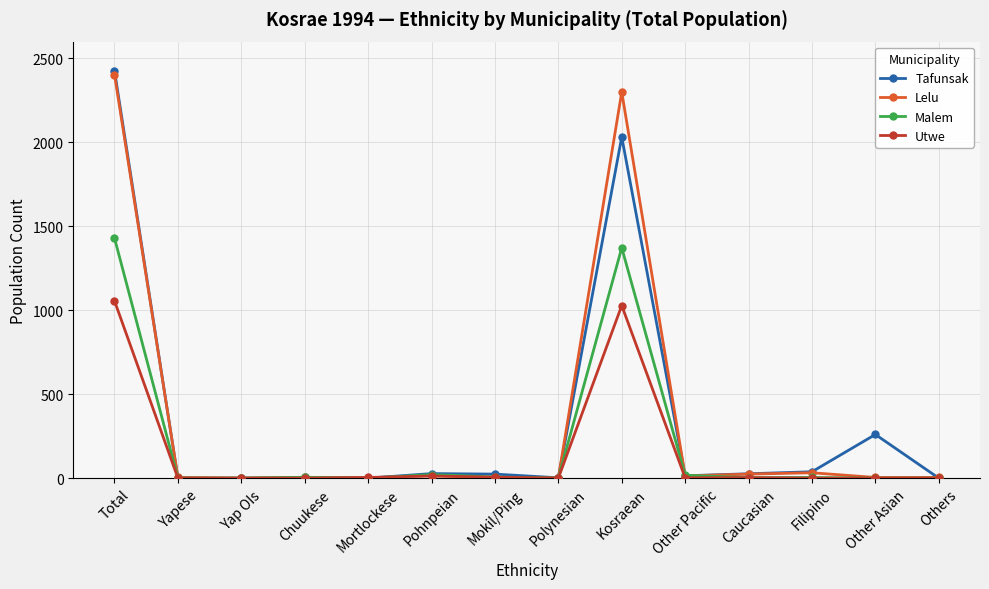

What is the difference between the maximum and minimum values in the Malem series?

1430